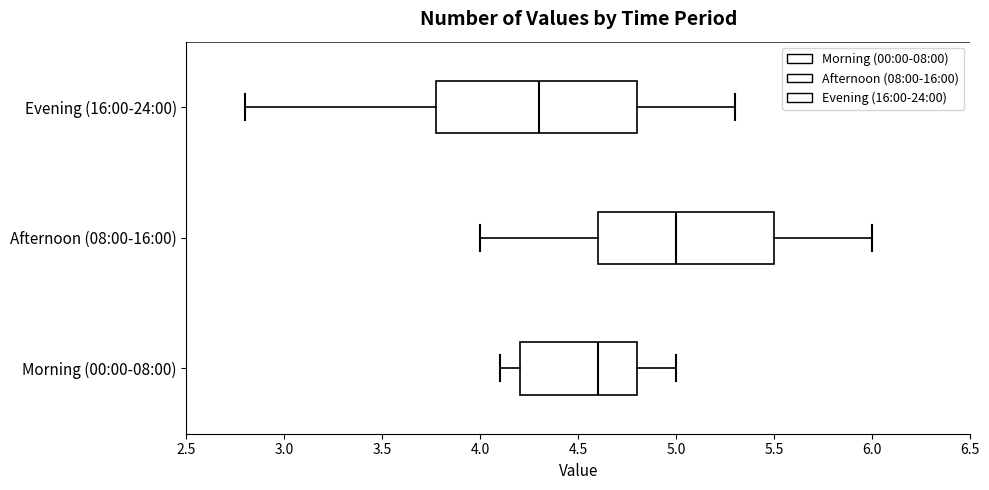

Comparing the boxes themselves (not the whiskers), which one is the widest?

Evening (16:00-24:00)